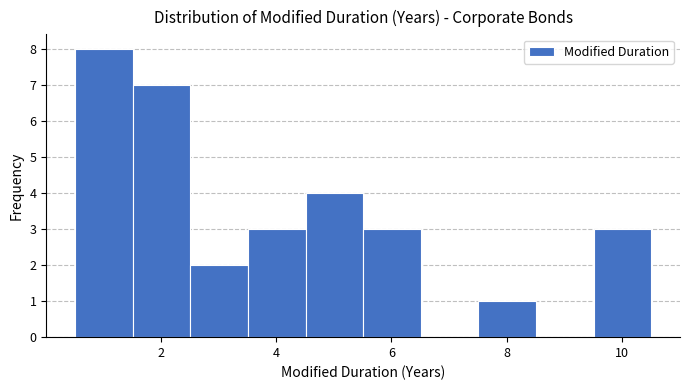

What is the height of the bar covering 1.6 to 2.6 on the x-axis? Neither the bar edges nor the heights are printed on the chart, so give them approximately, as read against the axes.

7